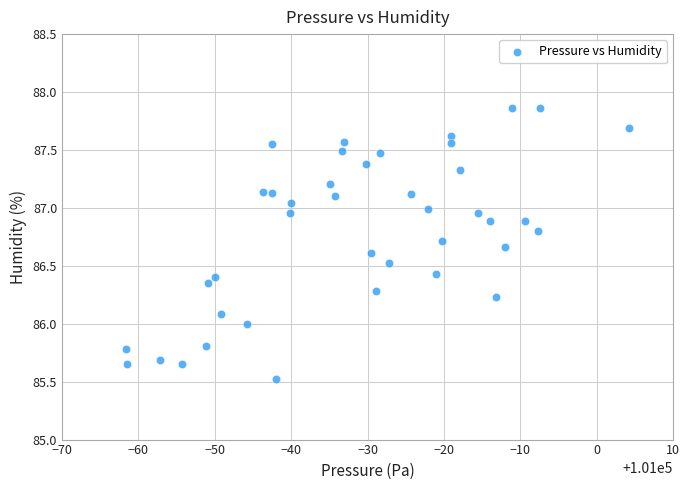

What is the range of Y values (max minus min)?

2.3